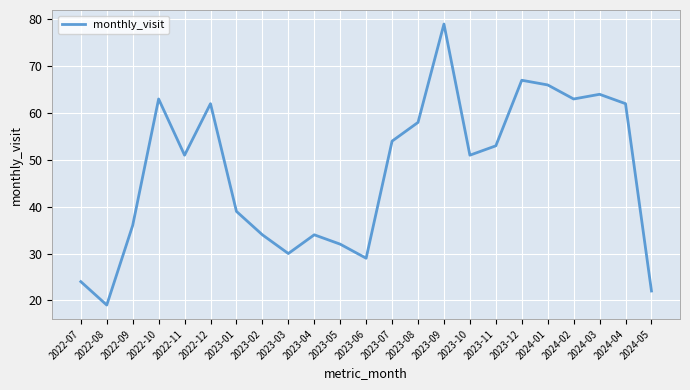

How many lines are shown in the chart?

1